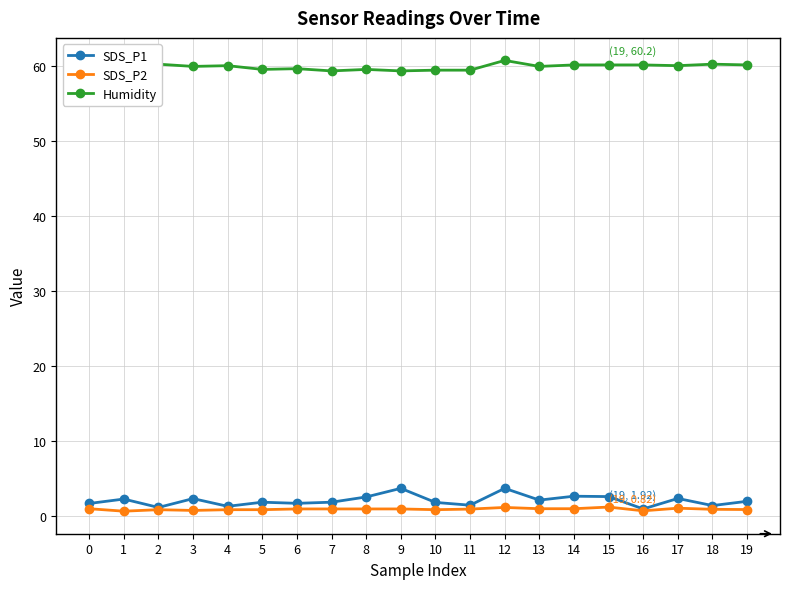

True or false: SDS_P2 has more than 0 points higher than both neighbors.

True